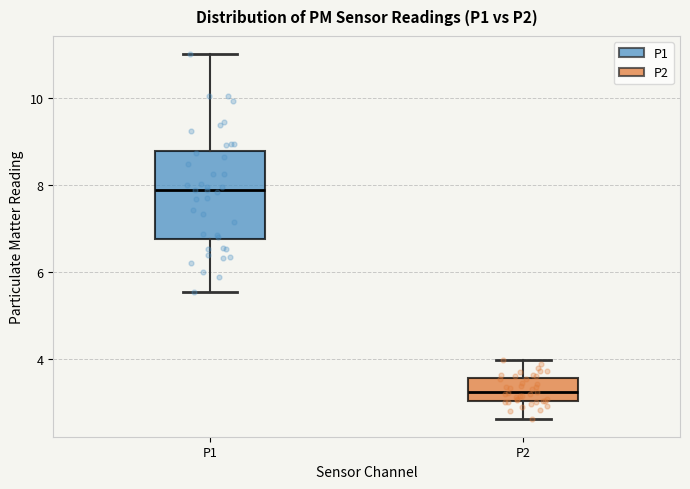

Reading left to right, read every box against the y-axis: the position of its median line, the range the box covers, and the ends of its whiskers. The values are not printed on the chart, so give them approximately, as read against the axis.

P1: median 8.0, box 6.8 to 8.8, whiskers 5.6 to 11.0
P2: median 3.2, box 3.0 to 3.6, whiskers 2.6 to 4.0